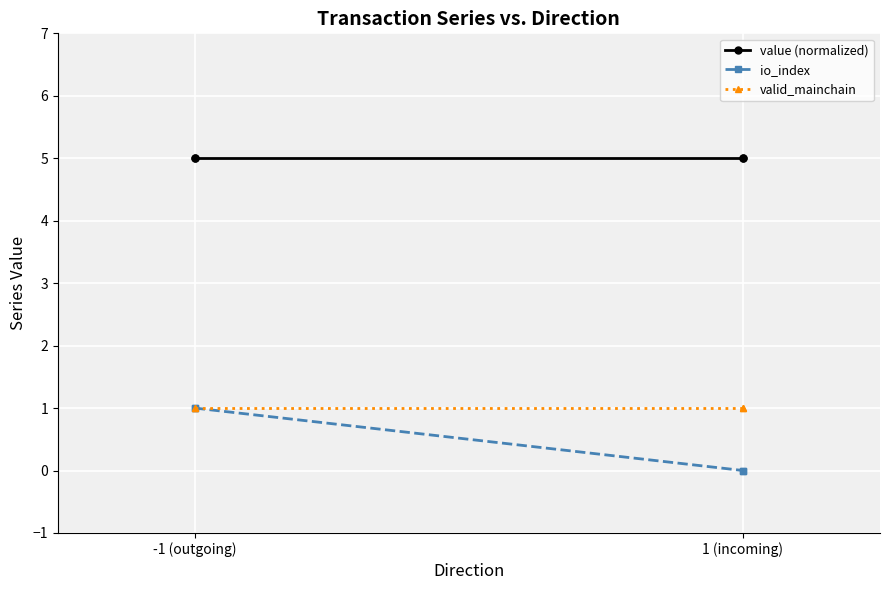

True or false: io_index and value (normalized) intersect in this chart.

False